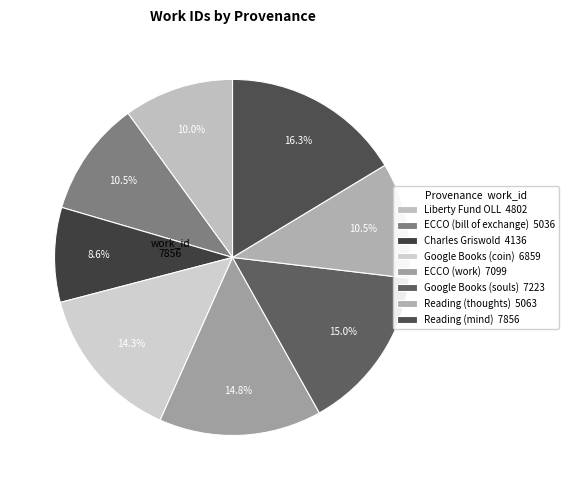

Does Reading (mind) account for over 50% of the chart?

No